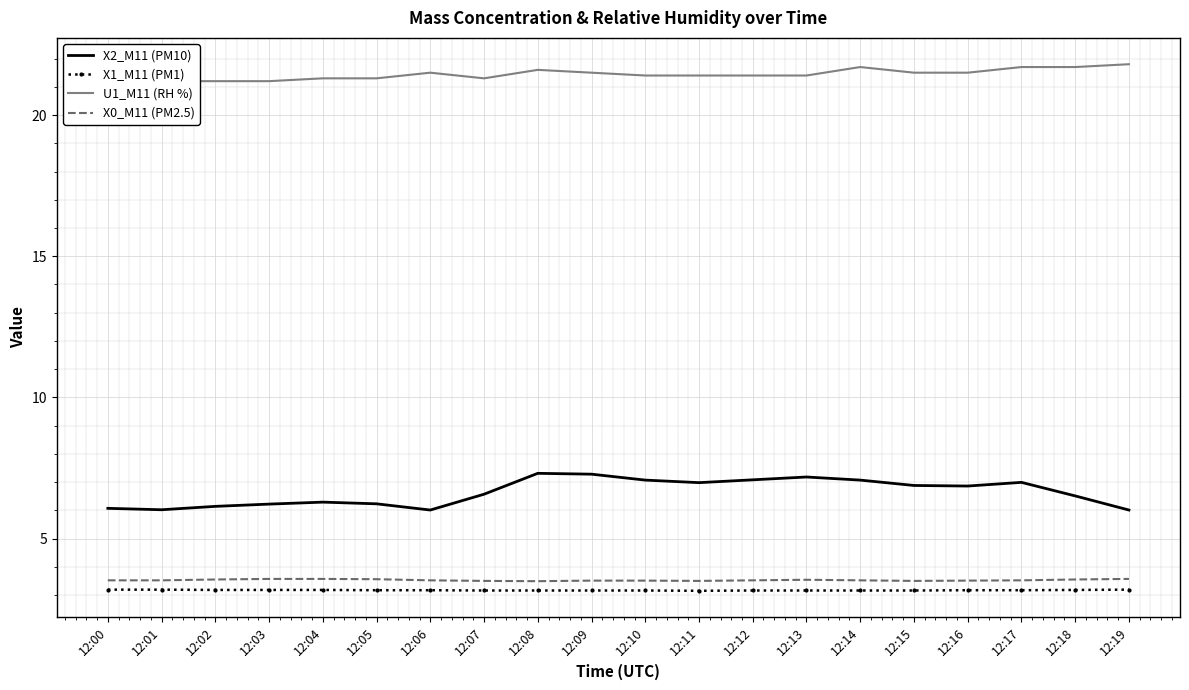

True or false: X1_M11 (PM1) and X2_M11 (PM10) cross at least once.

False